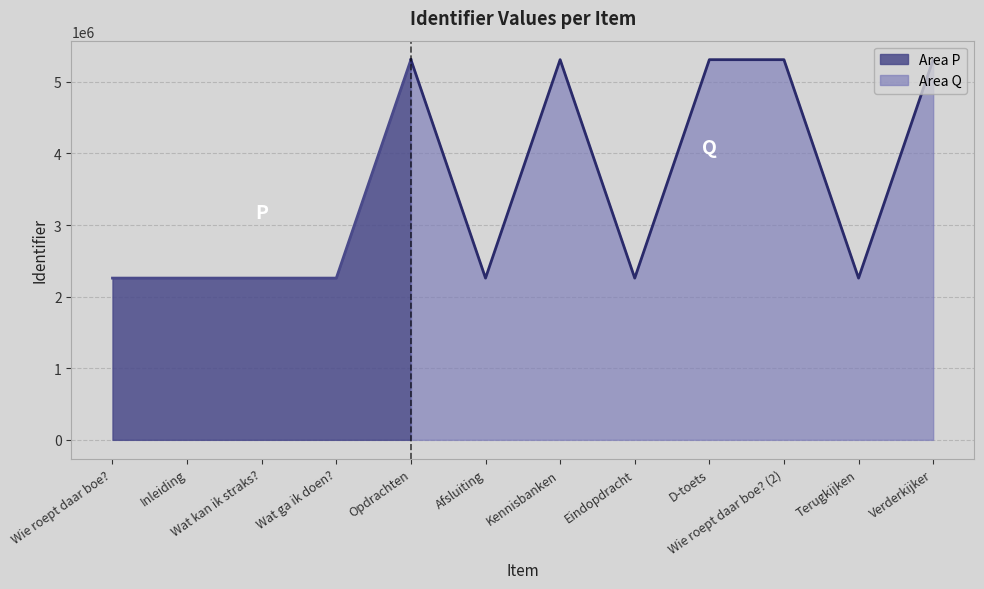

Where is the first local maximum?

Opdrachten